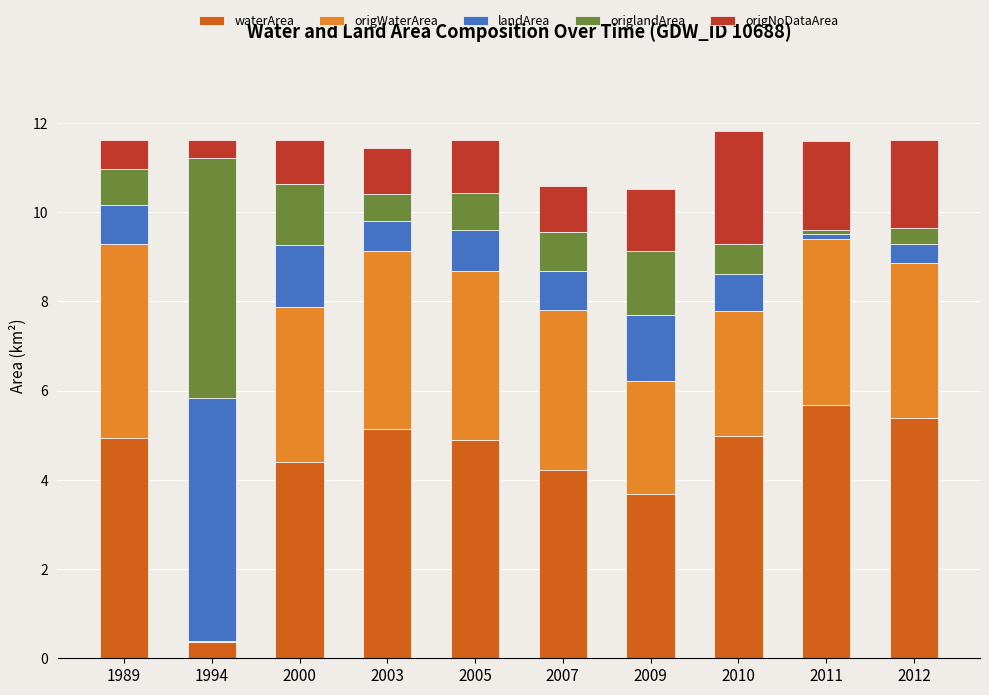

What are all the series names shown in the legend?

waterArea, origWaterArea, landArea, origlandArea, origNoDataArea